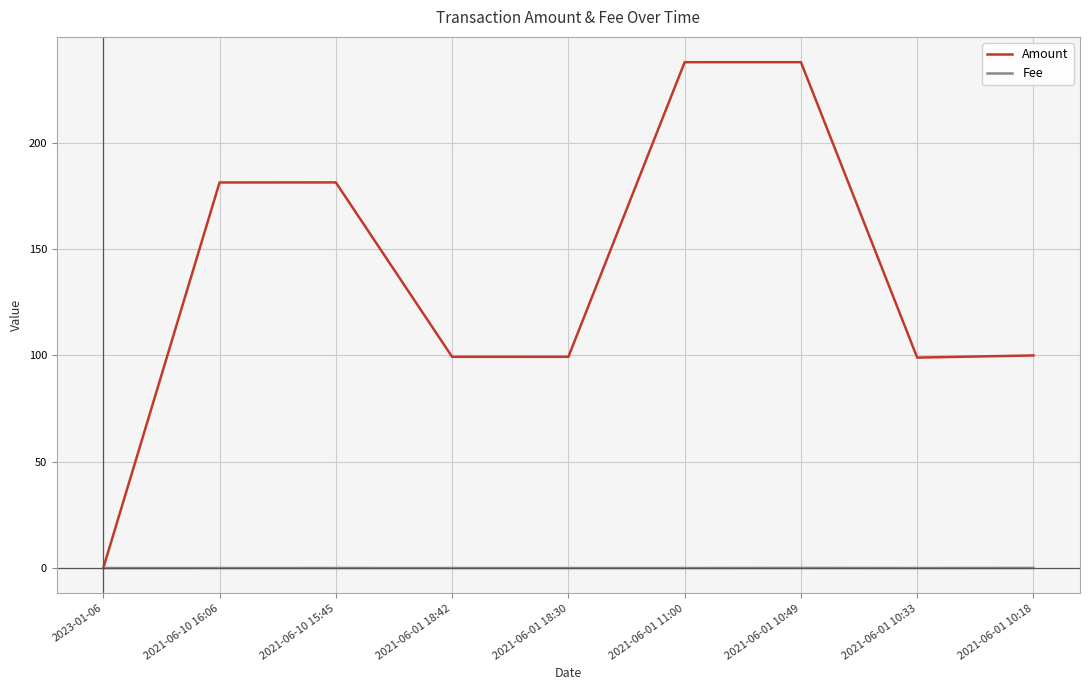

What is the difference between the highest and lowest values at 2021-06-10 15:45?

181.3